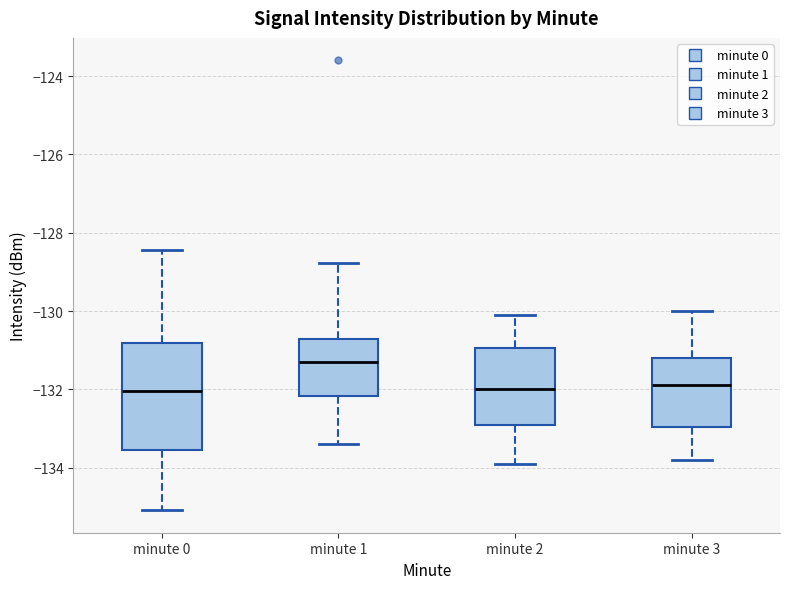

Comparing the boxes themselves (not the whiskers), which one is the tallest?

minute 0